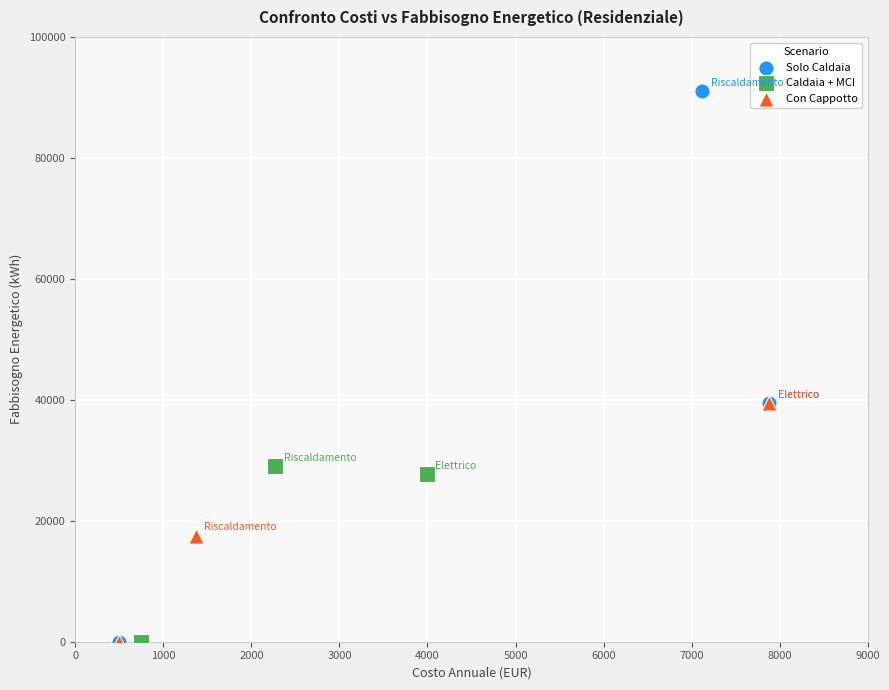

What are all the series names shown in the legend?

Solo Caldaia, Caldaia + MCI, Con Cappotto